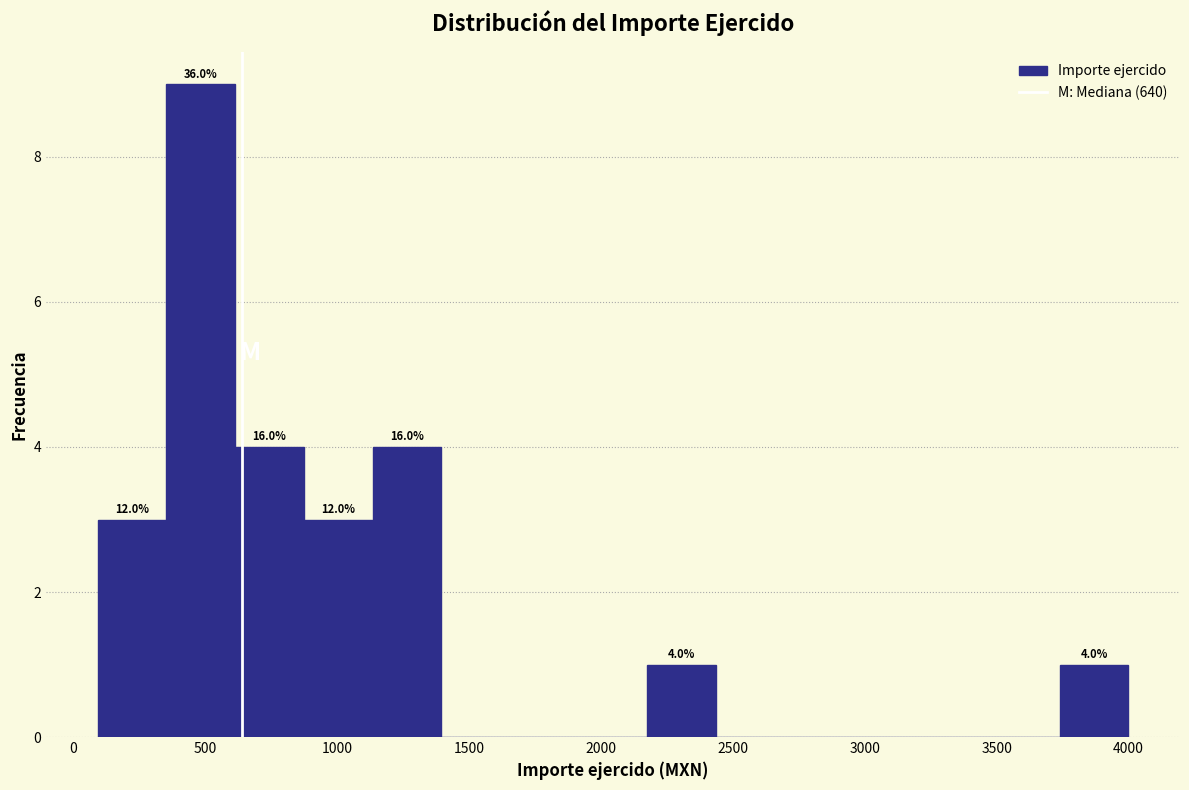

Which range on the x-axis has the tallest bar?

350 to 600